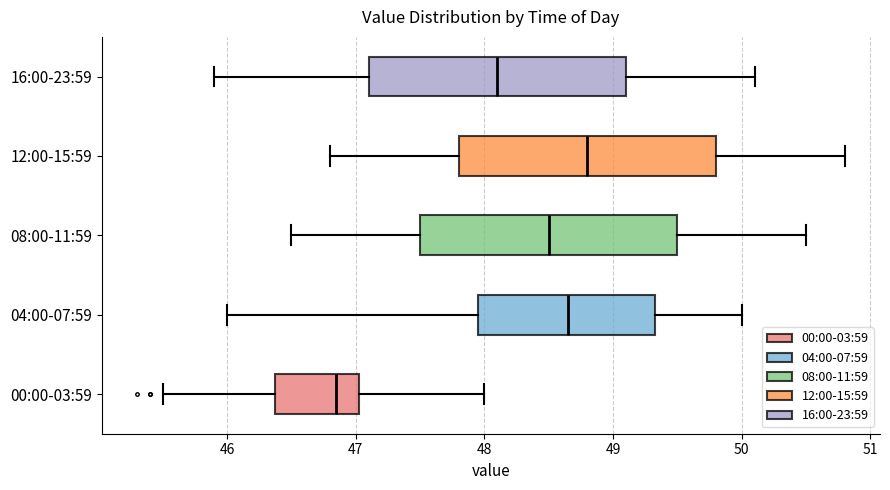

Reading bottom to top, read every box against the x-axis: the position of its median line, the range the box covers, and the ends of its whiskers. The values are not printed on the chart, so give them approximately, as read against the axis.

00:00-03:59: median 46.9, box 46.4 to 47.0, whiskers 45.5 to 48.0
04:00-07:59: median 48.7, box 48.0 to 49.3, whiskers 46.0 to 50.0
08:00-11:59: median 48.5, box 47.5 to 49.5, whiskers 46.5 to 50.5
12:00-15:59: median 48.8, box 47.8 to 49.8, whiskers 46.8 to 50.8
16:00-23:59: median 48.1, box 47.1 to 49.1, whiskers 45.9 to 50.1